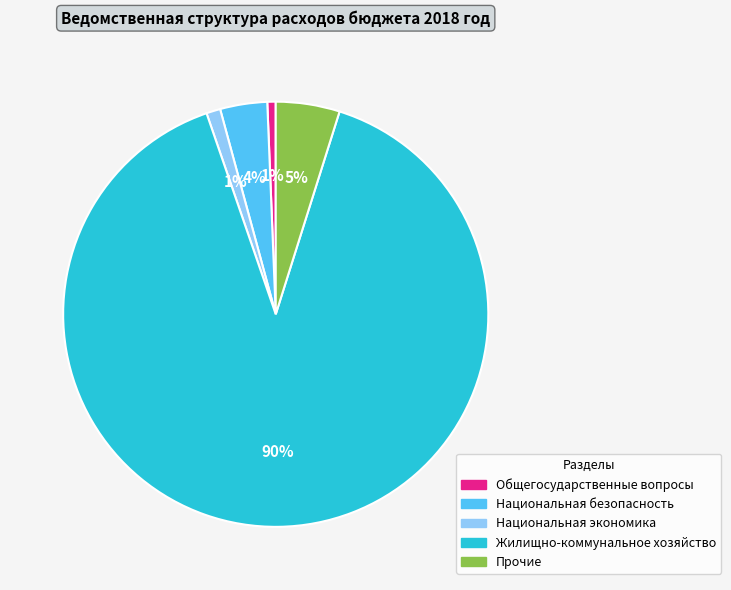

How many segments does this pie chart have?

5